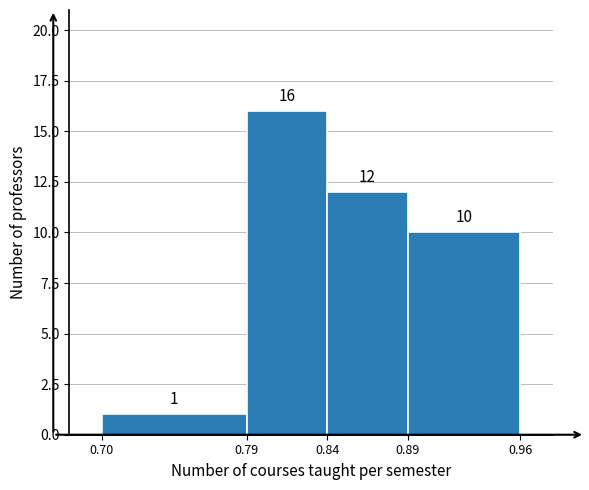

What is the height of the bar covering 0.89 to 0.96 on the x-axis?

10